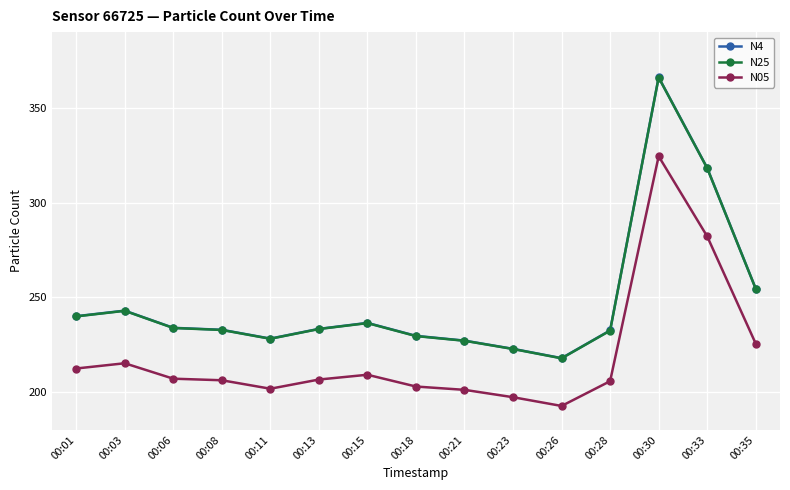

What is the value of the N25 point at the 2nd from the left?

242.8